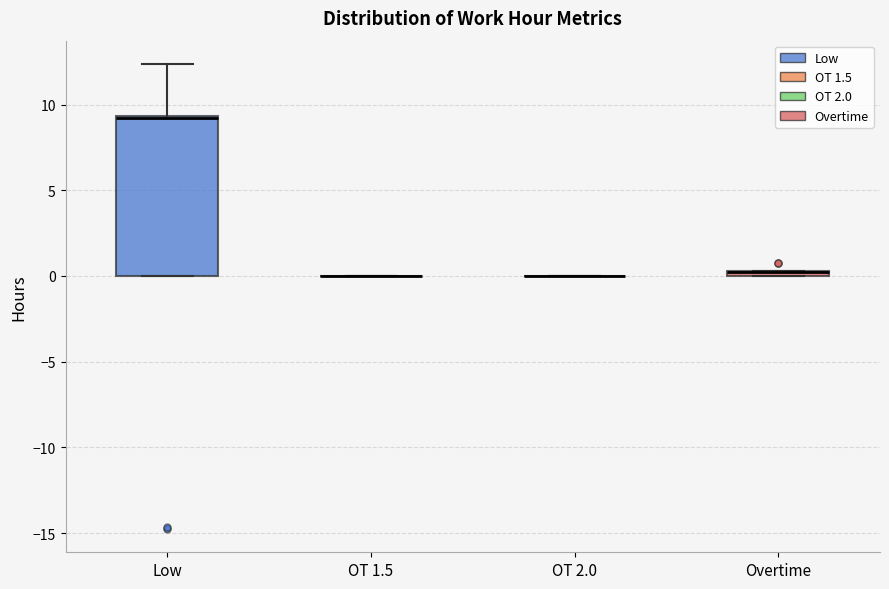

Which box is the tallest, from its lower edge to its upper edge?

Low